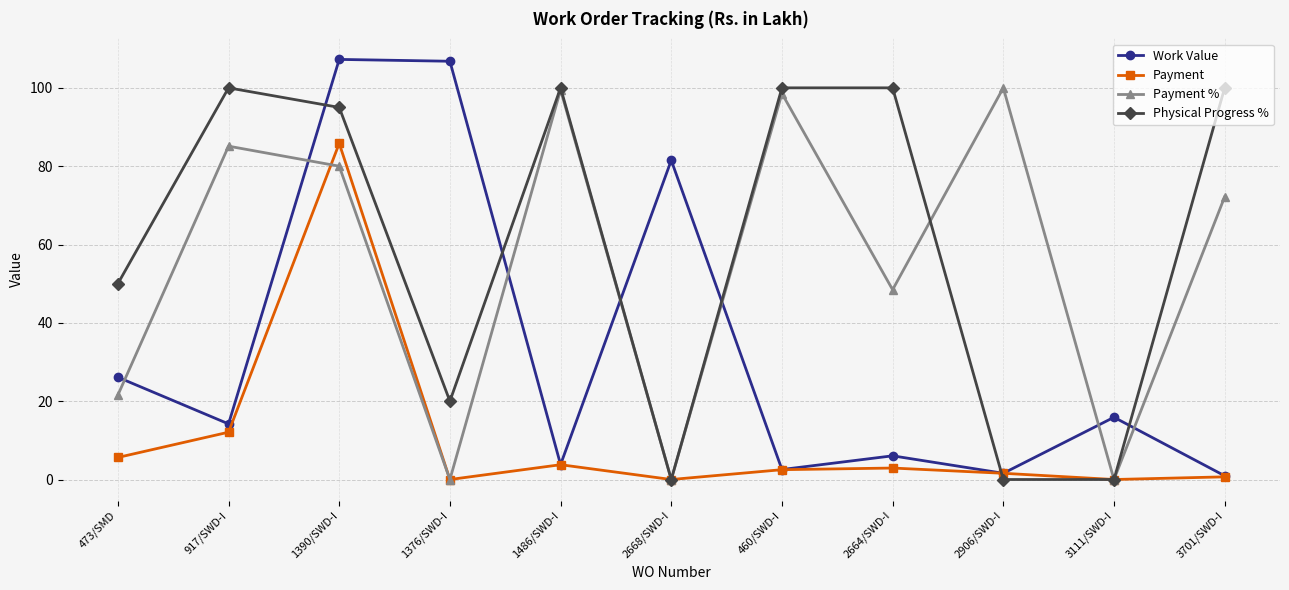

Which series changed the most between 1390/SWD-I and 460/SWD-I?

Work Value